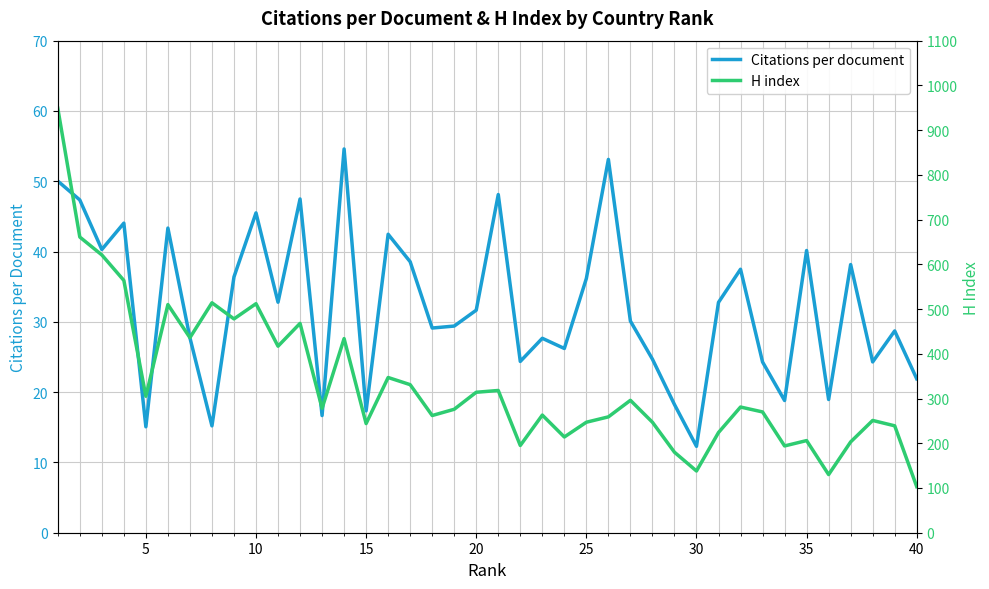

How many distinct data groups are displayed?

2